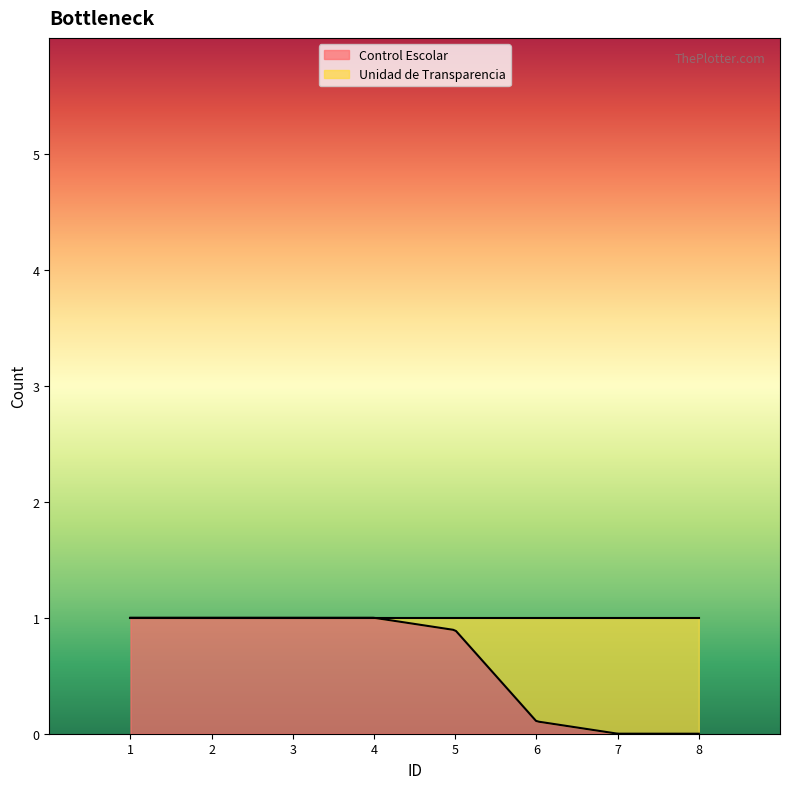

What is the difference between the maximum and minimum values?

1.0